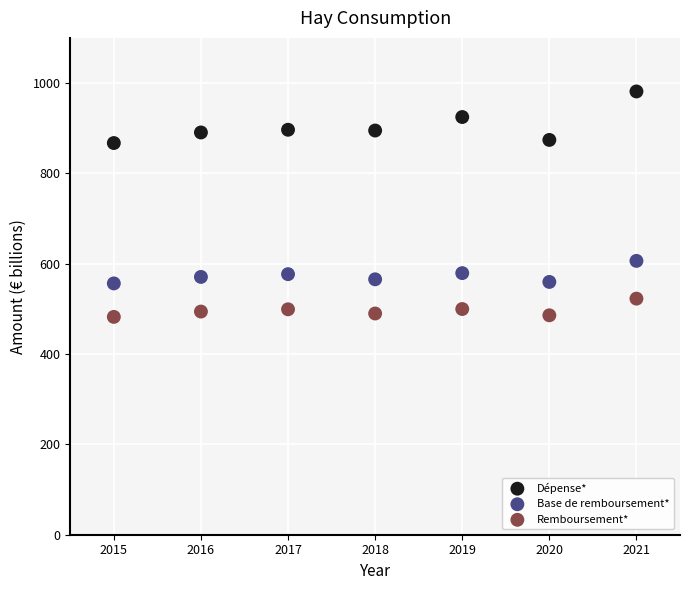

Which series contains the lowest Y value?

Remboursement*